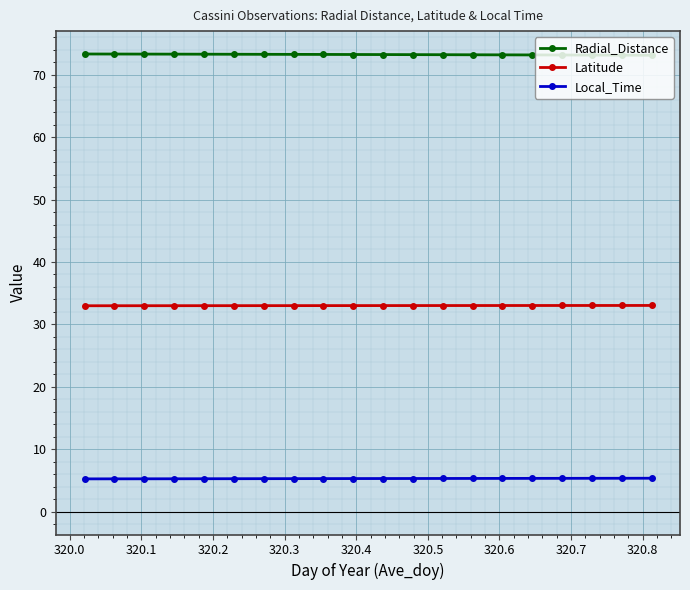

Which series has the largest total across all categories?

Radial_Distance